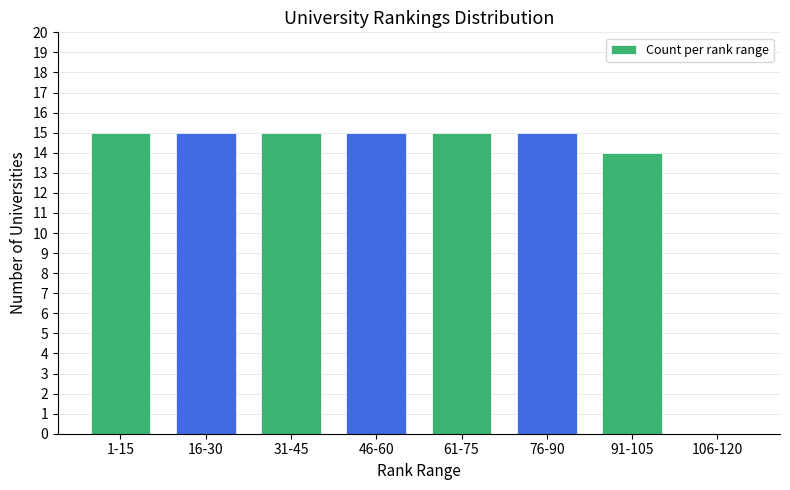

Reading left to right, extract all data points from this chart.

1-15=15	16-30=15	31-45=15	46-60=15	61-75=15	76-90=15	91-105=14	106-120=0